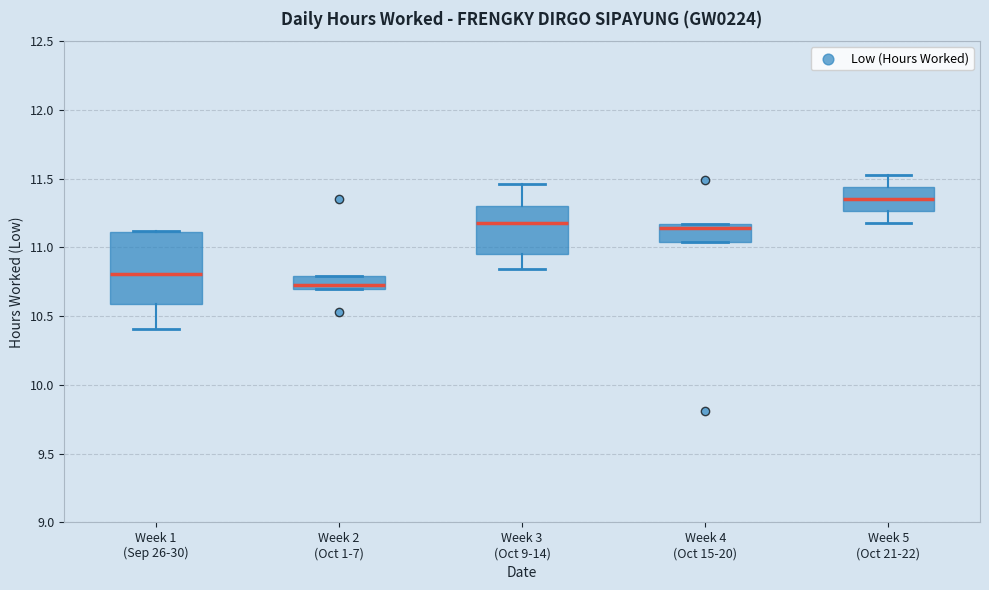

Comparing the boxes themselves (not the whiskers), which one is the tallest?

Week 1 (Sep 26-30)